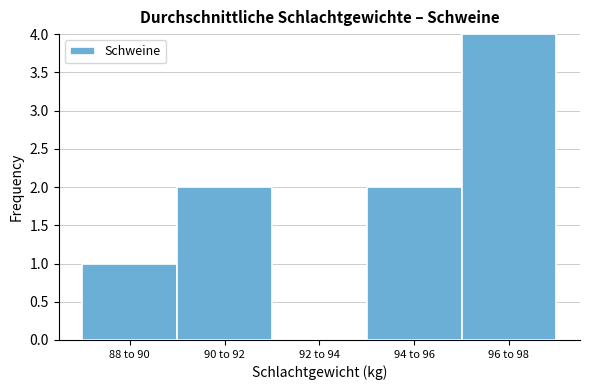

Reading left to right, extract all data points from this chart.

88 to 90=1	90 to 92=2	92 to 94=0	94 to 96=2	96 to 98=4